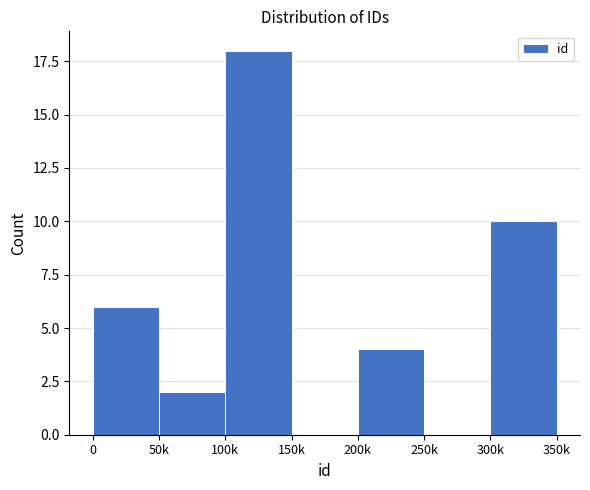

Reading left to right, extract all data points from this chart.

0=6	50k=2	100k=18	150k=0	200k=4	250k=0	300k=10